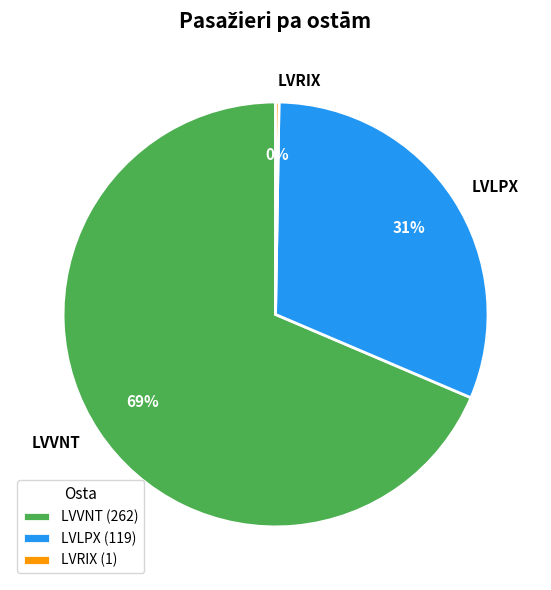

To the nearest percent, what is the average slice percentage?

33%